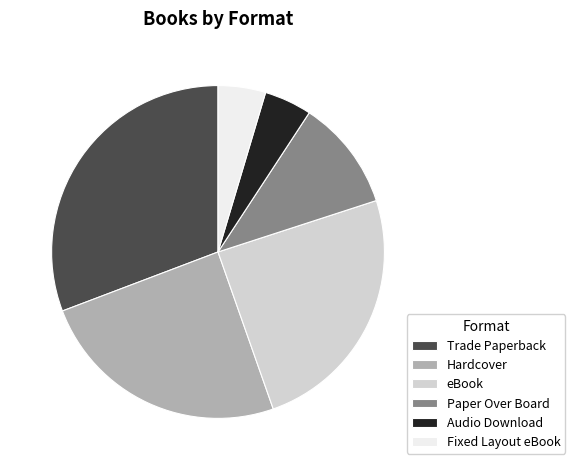

Is it true that eBook is 10% of the pie?

False